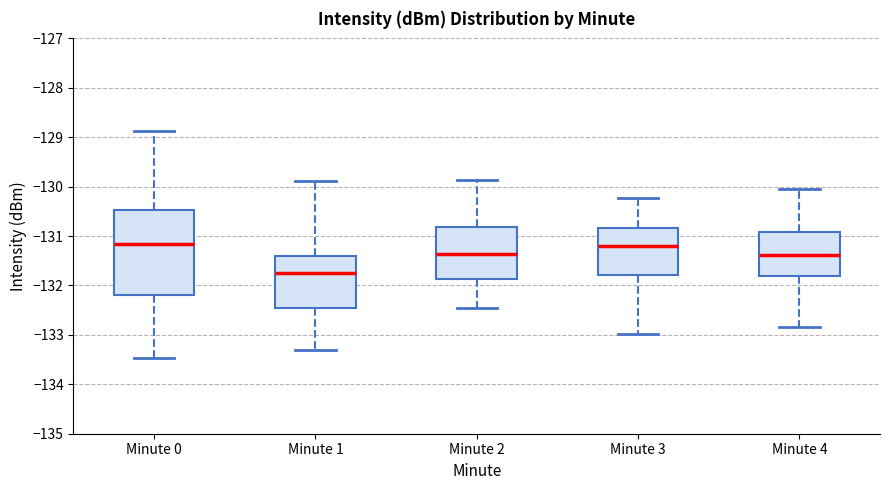

Which box's median line is the lowest?

Minute 1